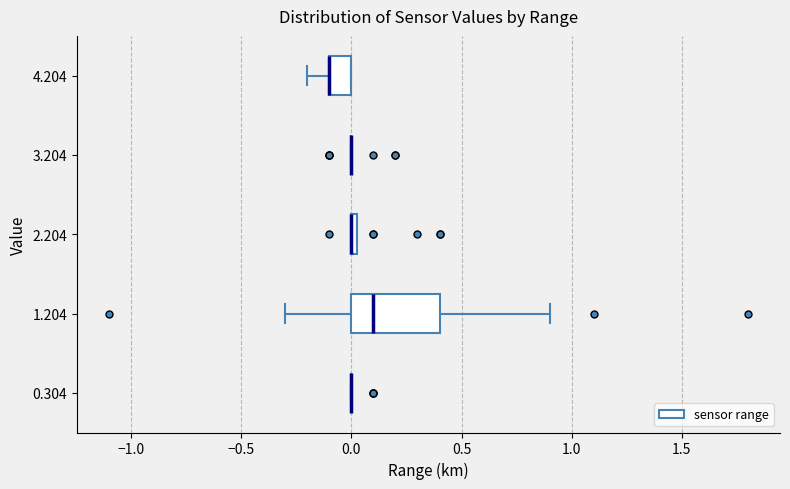

Comparing the boxes themselves (not the whiskers), which one is the widest?

1.204